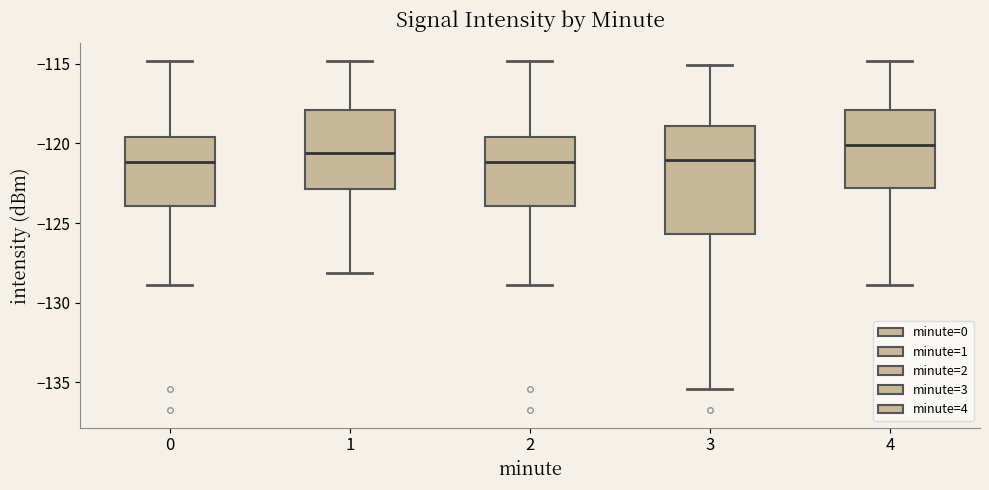

Reading left to right, read every box against the y-axis: the position of its median line, the range the box covers, and the ends of its whiskers. The values are not printed on the chart, so give them approximately, as read against the axis.

0: median -121.0, box -124.0 to -119.5, whiskers -129.0 to -115.0
1: median -120.5, box -123.0 to -118.0, whiskers -128.0 to -115.0
2: median -121.0, box -124.0 to -119.5, whiskers -129.0 to -115.0
3: median -121.0, box -125.5 to -119.0, whiskers -135.5 to -115.0
4: median -120.0, box -123.0 to -118.0, whiskers -129.0 to -115.0